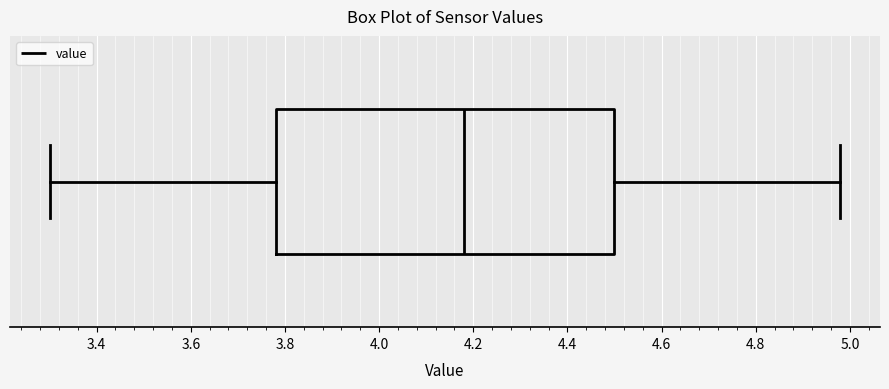

Where does the left whisker of the box end on the x-axis? The values are not printed on the chart, so give them approximately, as read against the axis.

3.30